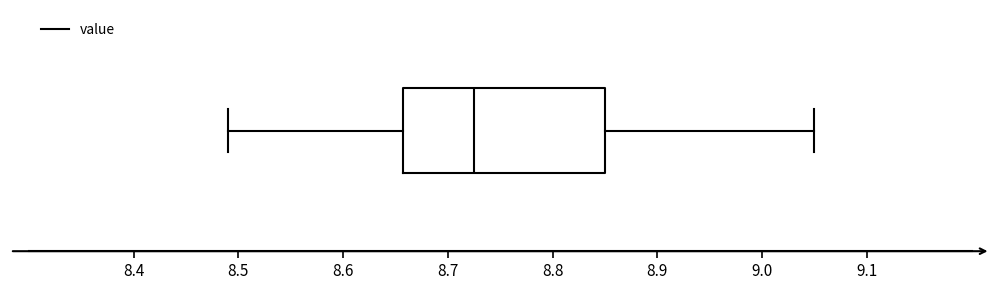

Where is the right edge of the box on the x-axis? The values are not printed on the chart, so give them approximately, as read against the axis.

8.85